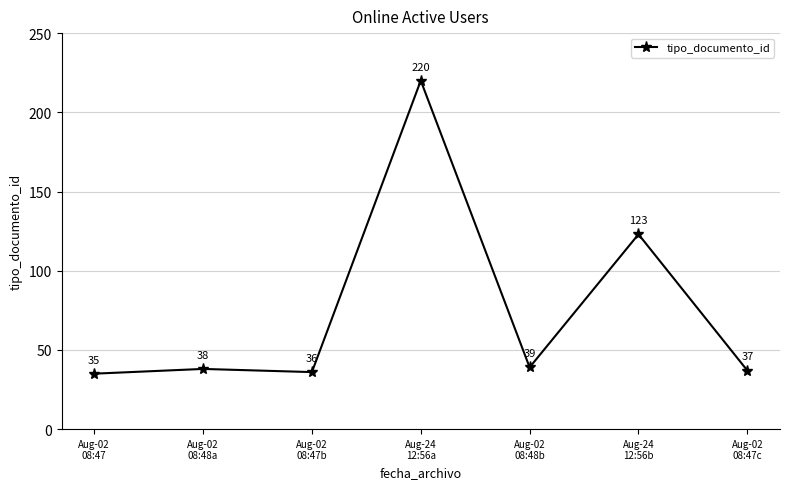

Reading left to right, extract all data points from this chart.

35	38	36	220	39	123	37